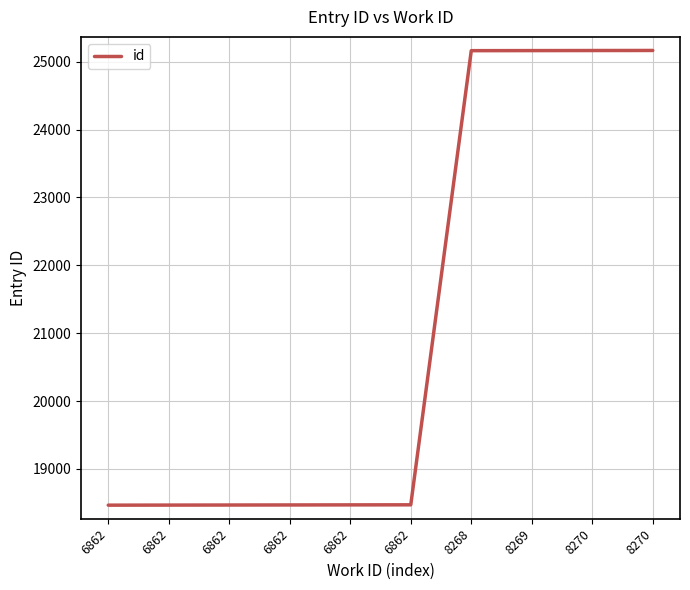

Does the chart display data point markers on the line(s)?

No